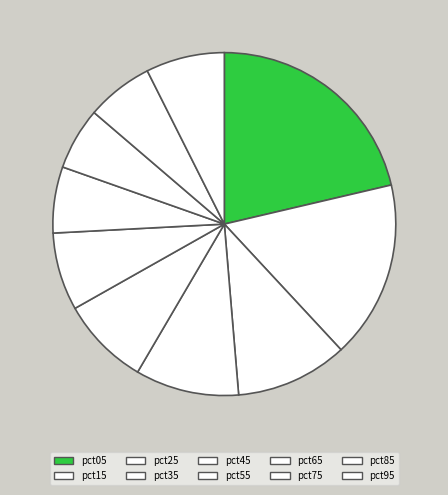

Which category has the smallest portion of the pie?

pct75